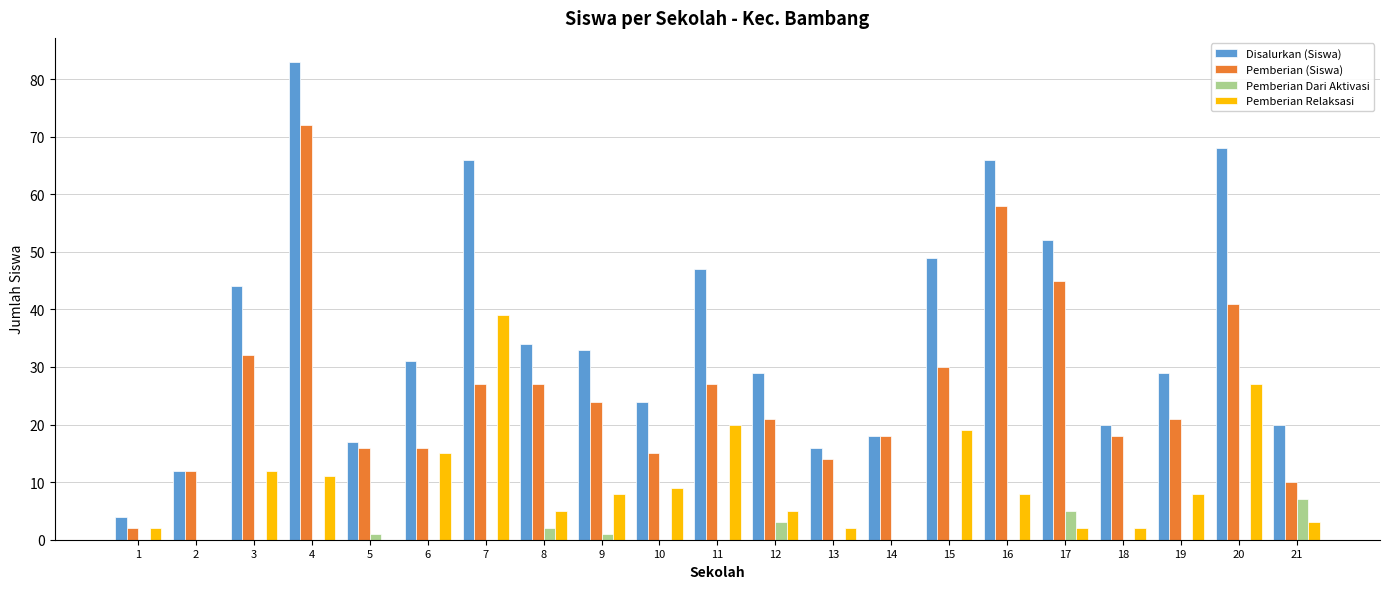

Which series has the largest total across all categories?

Disalurkan (Siswa)